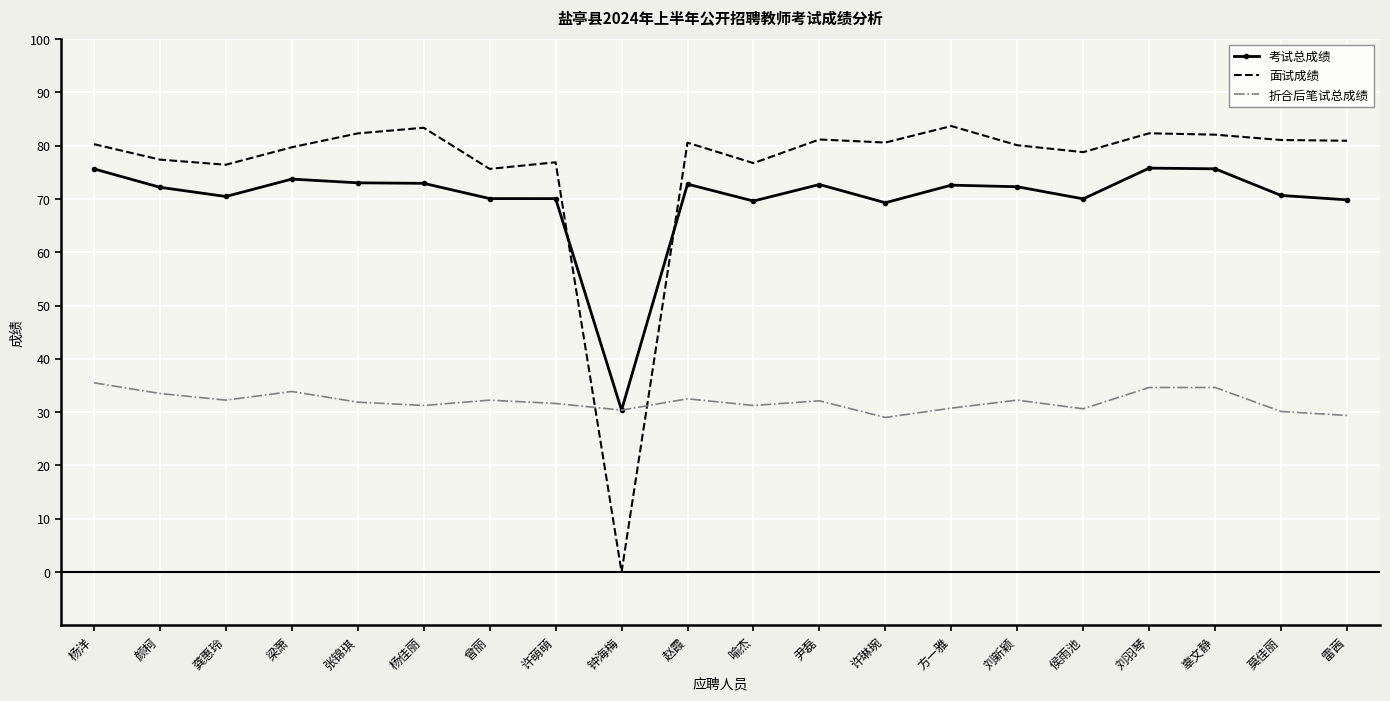

Which series has the largest total across all categories?

面试成绩